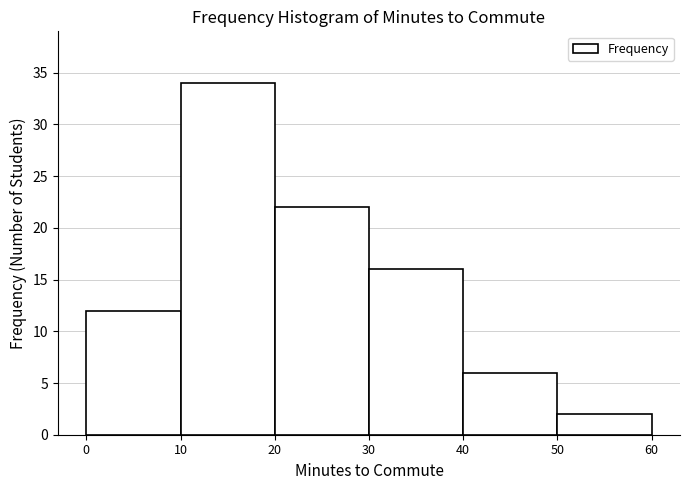

Reading left to right, transcribe this chart: for each bar, give the range it covers on the x-axis and its height. The values are not printed on the chart, so give them approximately, as read against the axis.

0 to 10: 12
10 to 20: 34
20 to 30: 22
30 to 40: 16
40 to 50: 6
50 to 60: 2